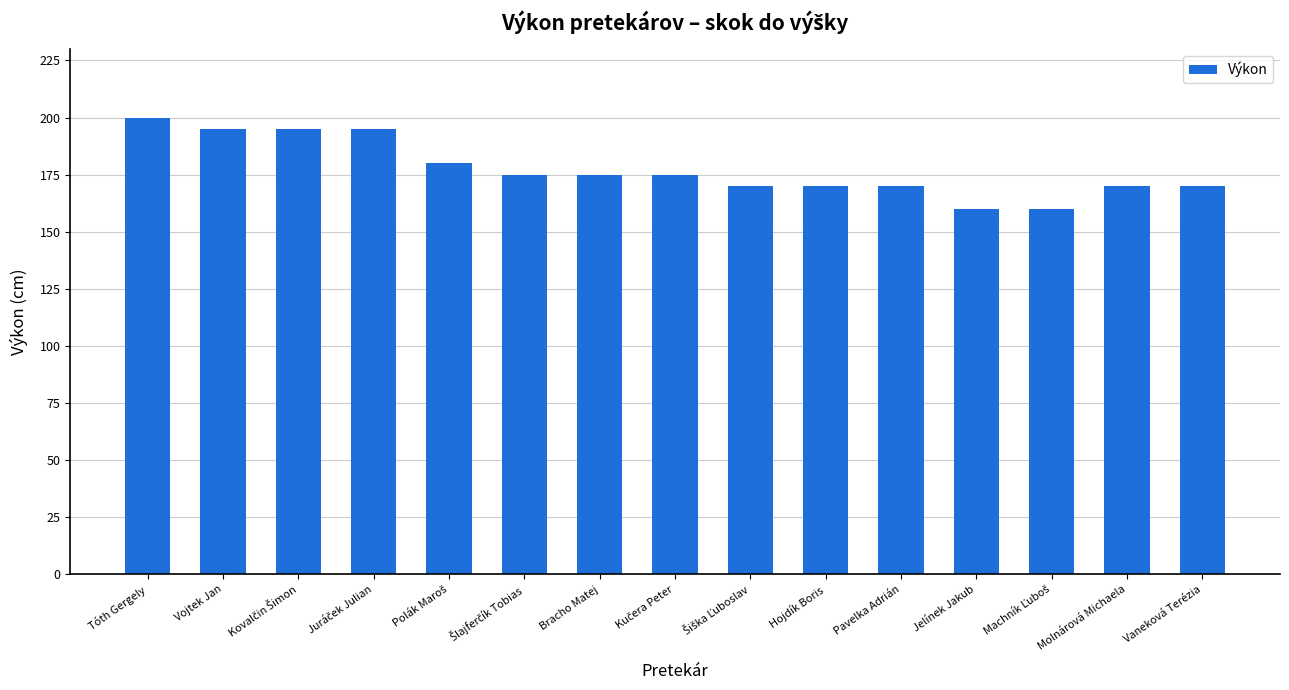

What is the label of the 4th bar from the right?

Jelínek Jakub